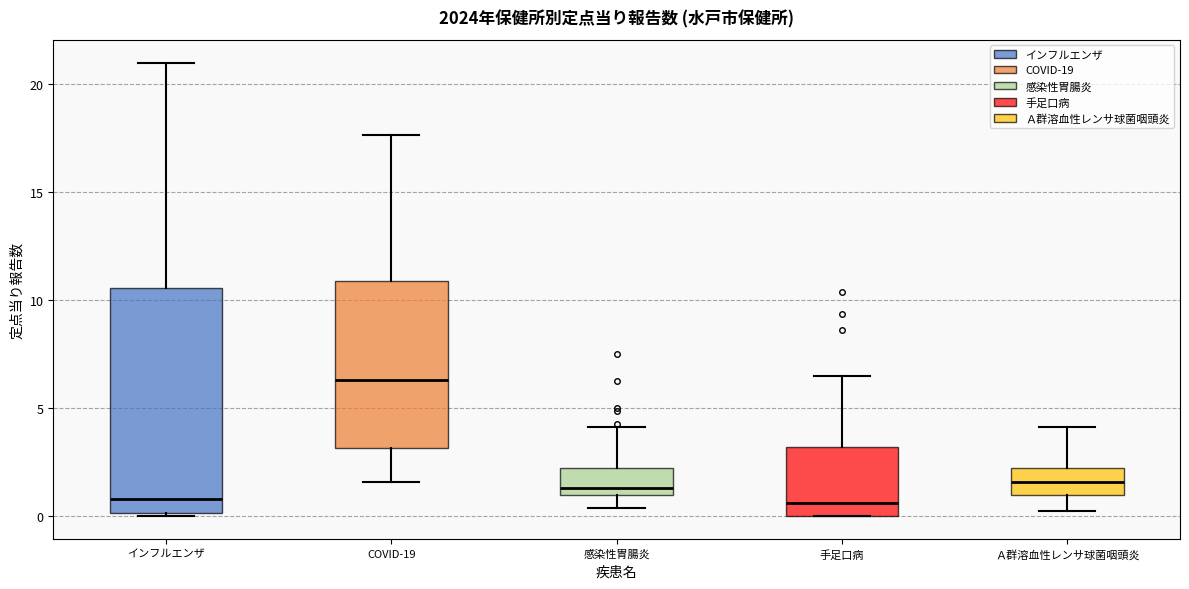

Which box has the highest median line?

COVID-19